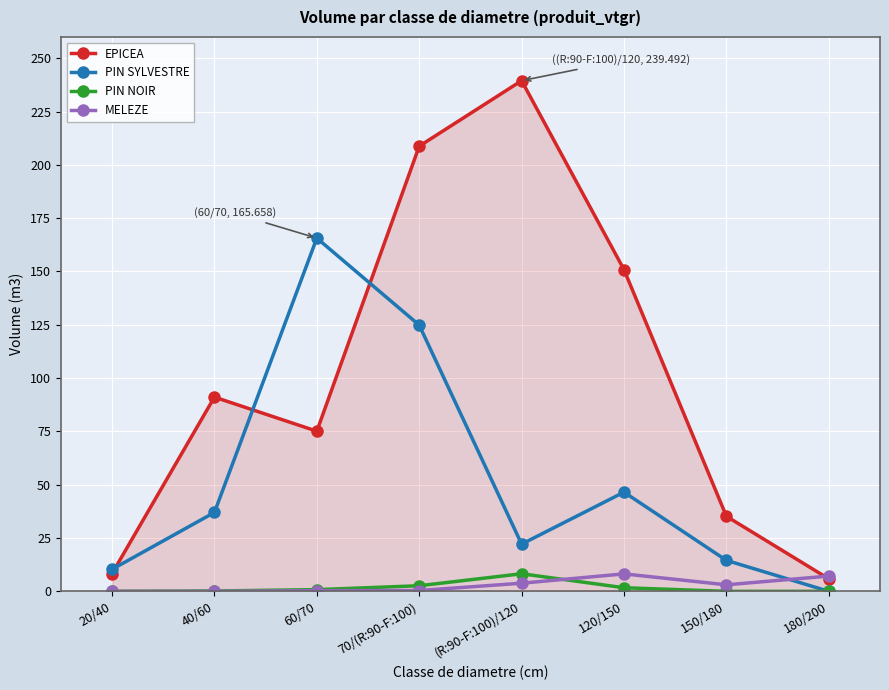

What is the average value of the PIN SYLVESTRE series?

52.6